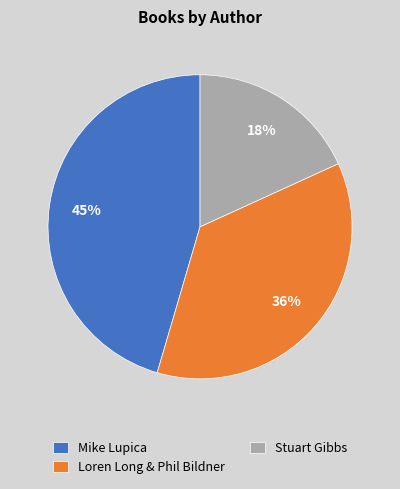

The Loren Long & Phil Bildner slice represents 24% of the pie. True or false?

False